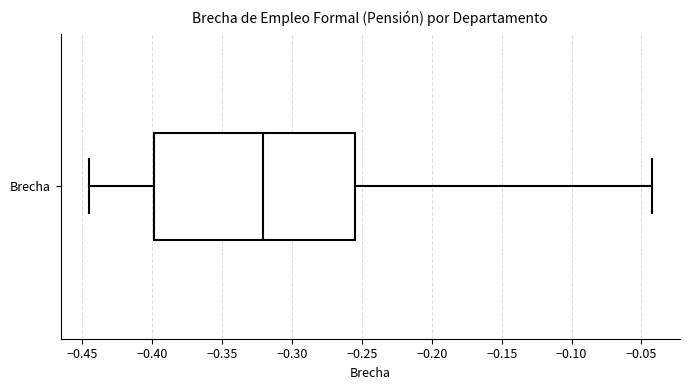

Transcribe this box plot: give where the median line is, the range the box spans, and where the two whiskers end, as read against the x-axis. The values are not printed on the chart, so give them approximately, as read against the axis.

median -0.320, box -0.400 to -0.255, whiskers -0.445 to -0.045